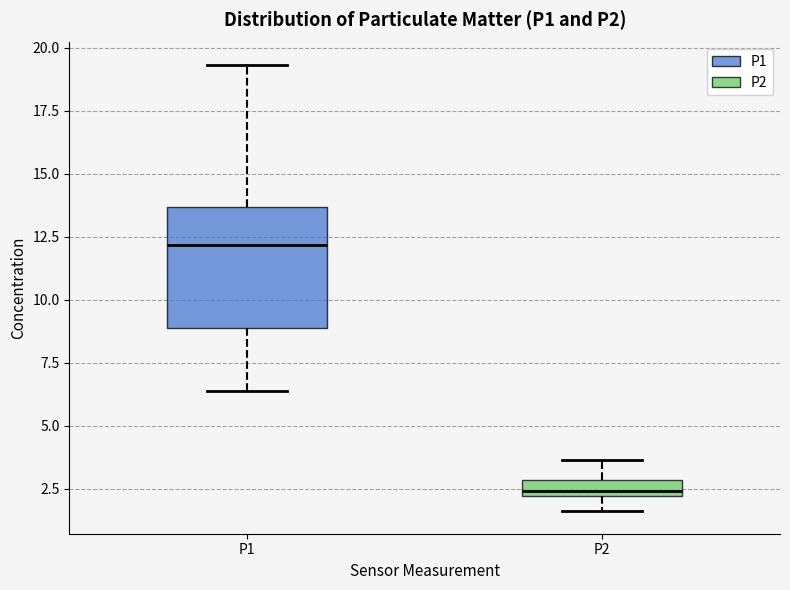

Which box has the highest median line?

P1